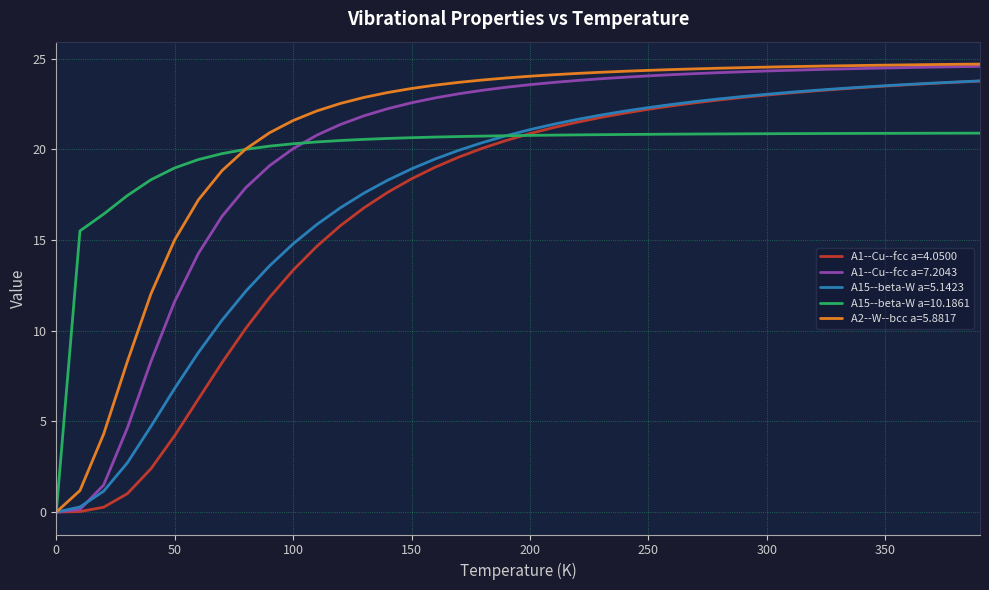

What is the difference between the second highest and minimum values in the A15--beta-W a=5.1423 series?

23.7